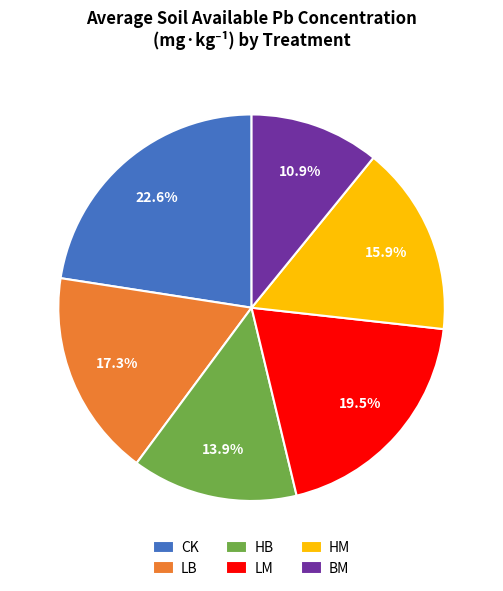

Is LB the majority of the pie?

No